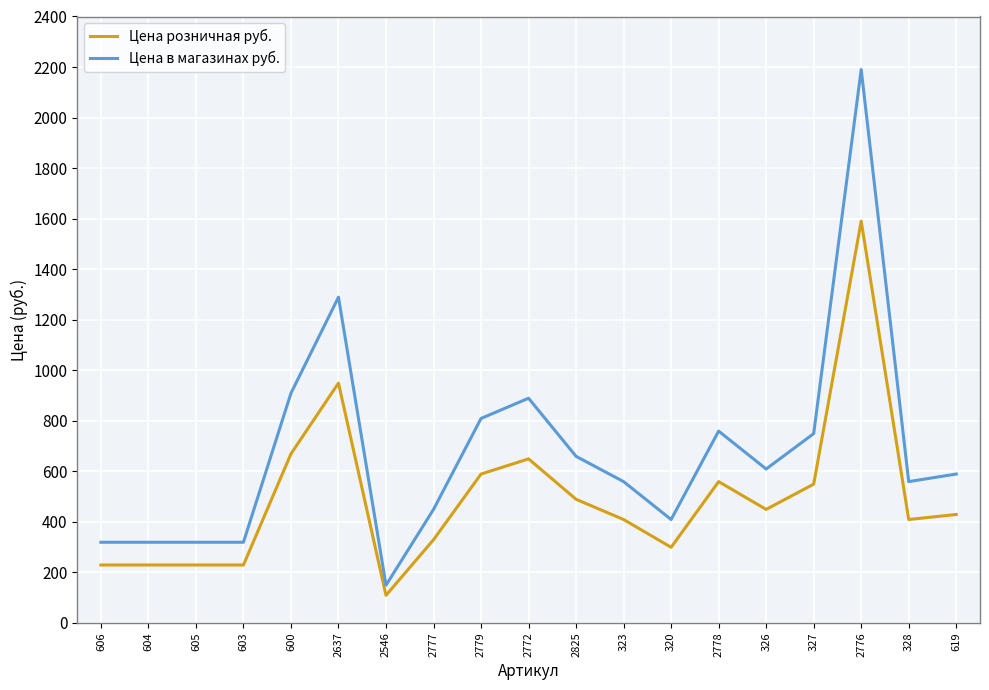

True or false: Цена розничная руб. has a value of 188 at 323.

False